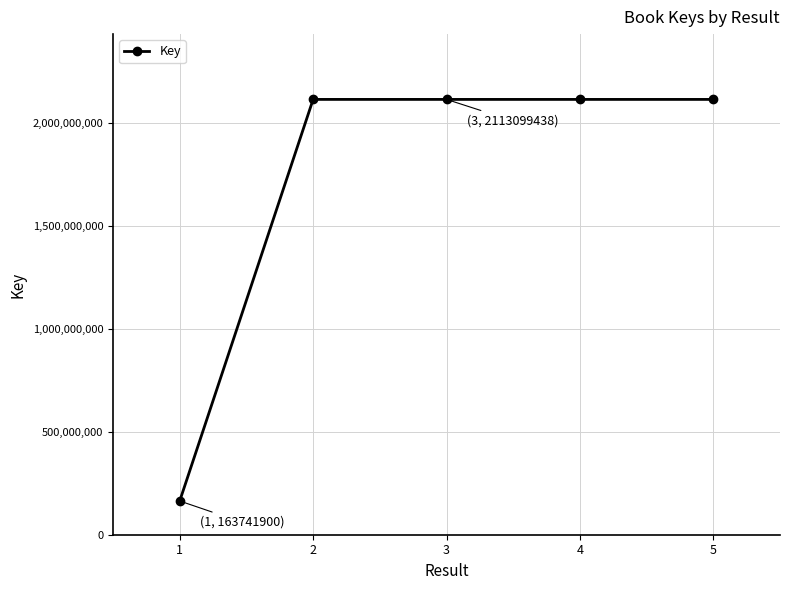

True or false: the data has more than 0 interior local peaks.

True